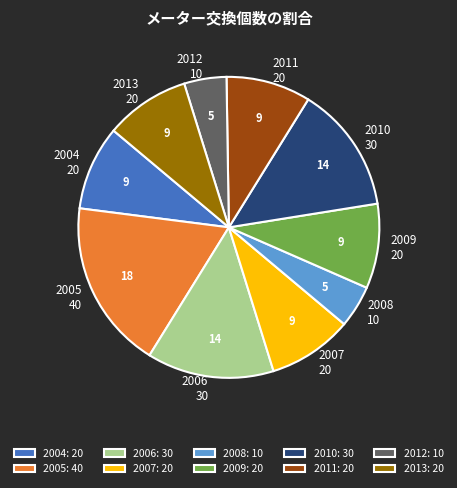

Is there a majority slice in this chart?

No